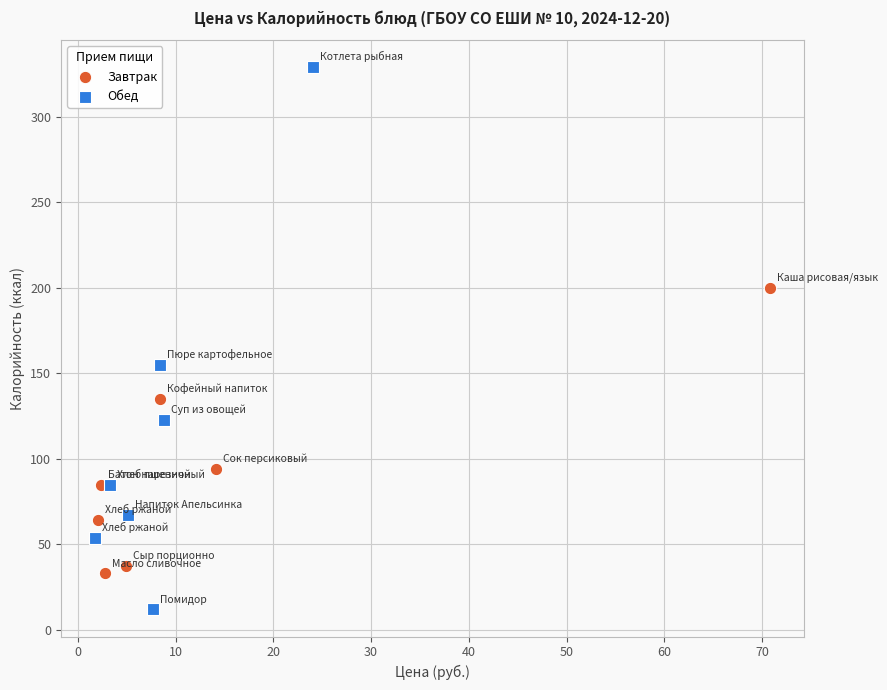

Which series contains the highest Y value?

Обед